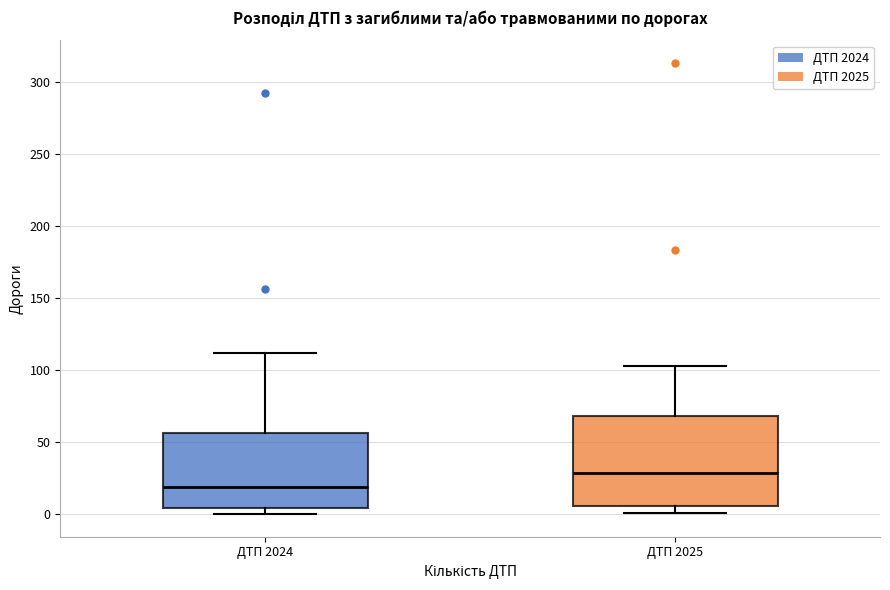

Where is the lower edge of the box for ДТП 2024 on the y-axis? The values are not printed on the chart, so give them approximately, as read against the axis.

5